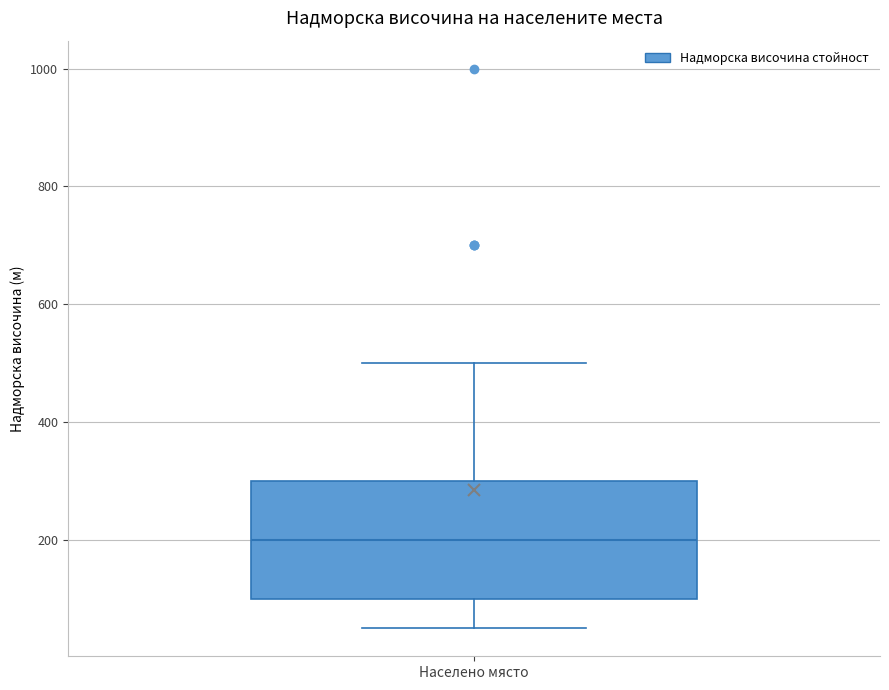

Read this box plot against the y-axis: the position of the median line, the range covered by the box, and the ends of both whiskers. The values are not printed on the chart, so give them approximately, as read against the axis.

median 200, box 100 to 300, whiskers 60 to 500